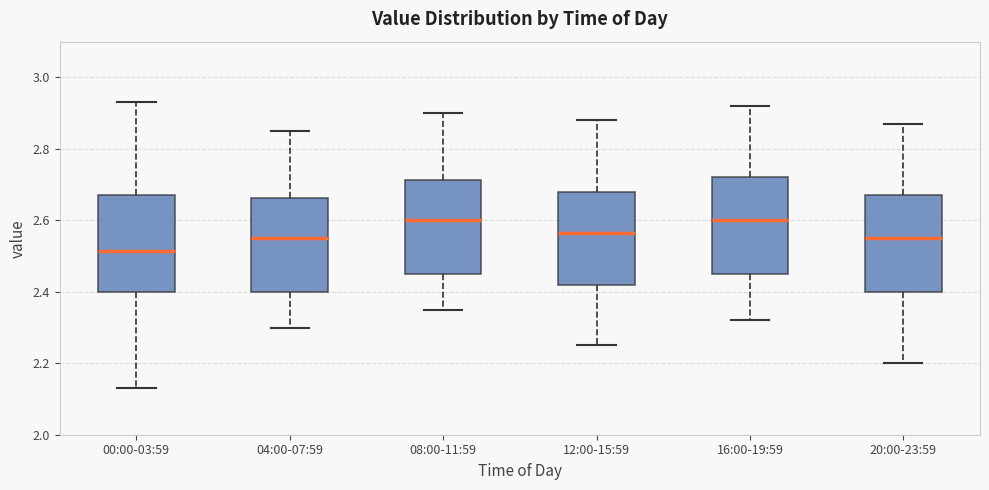

Where does the median line of the box for 16:00-19:59 sit on the y-axis? The values are not printed on the chart, so give them approximately, as read against the axis.

2.60